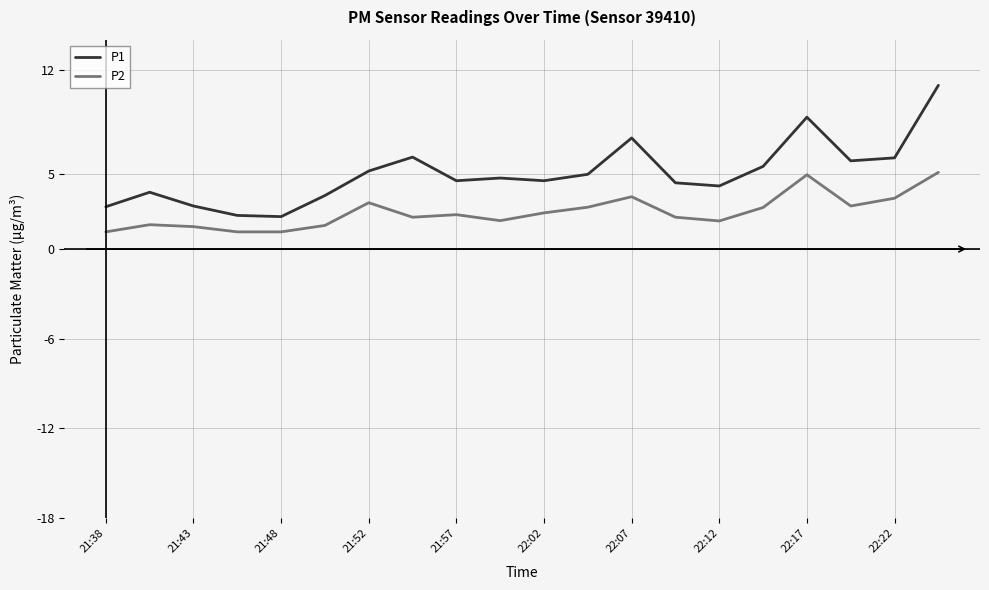

Does the chart have visible grid lines?

Yes